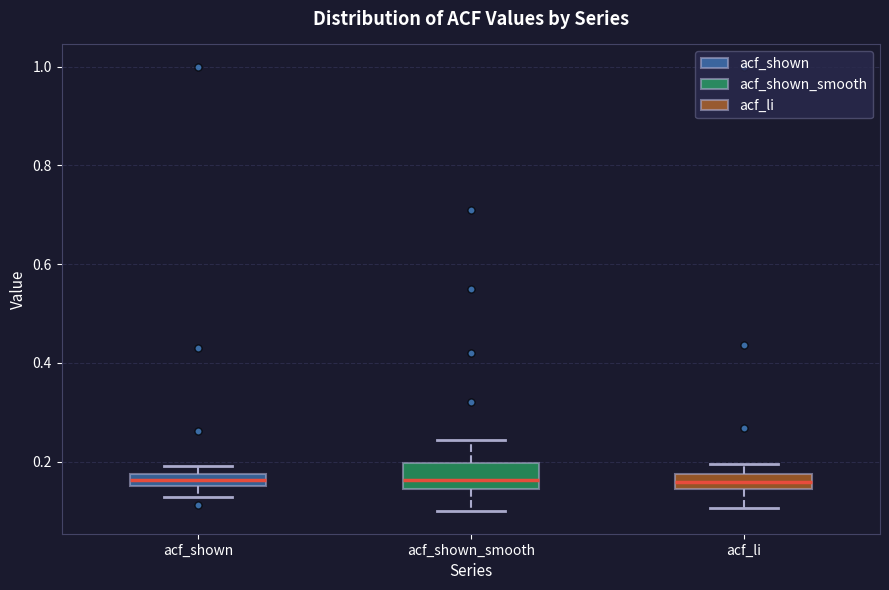

Where does the lower whisker of the box for acf_shown end on the y-axis? The values are not printed on the chart, so give them approximately, as read against the axis.

0.12